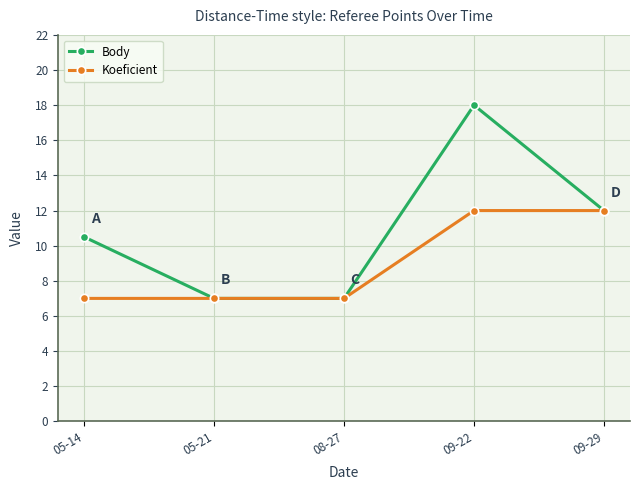

How many lines are shown in the chart?

2